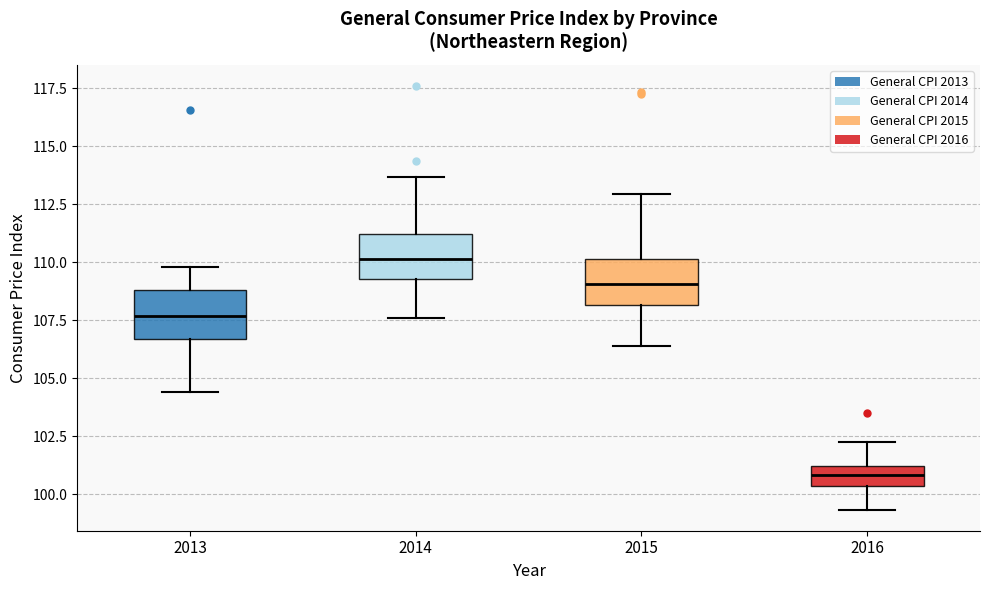

Reading left to right, read every box against the y-axis: the position of its median line, the range the box covers, and the ends of its whiskers. The values are not printed on the chart, so give them approximately, as read against the axis.

2013: median 107.5, box 106.5 to 109.0, whiskers 104.5 to 110.0
2014: median 110.0, box 109.5 to 111.0, whiskers 107.5 to 113.5
2015: median 109.0, box 108.0 to 110.0, whiskers 106.5 to 113.0
2016: median 101.0 (inside the box), box 100.5 to 101.0, whiskers 99.5 to 102.0